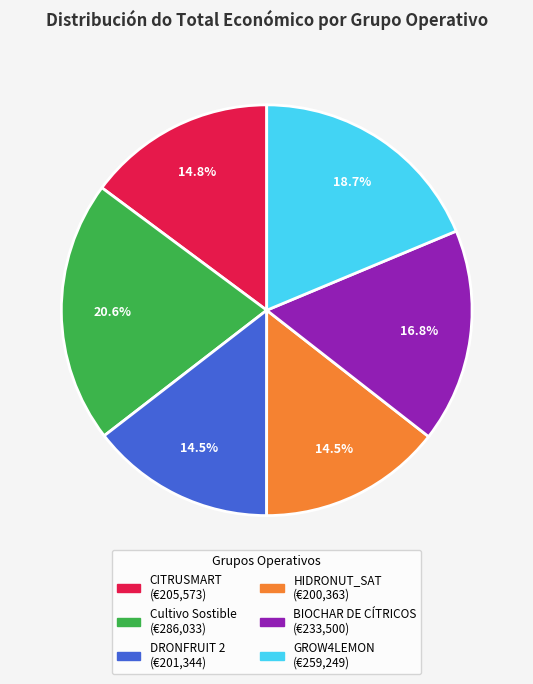

What is the ratio of the value at CITRUSMART to the value at HIDRONUT_SAT?

1.0